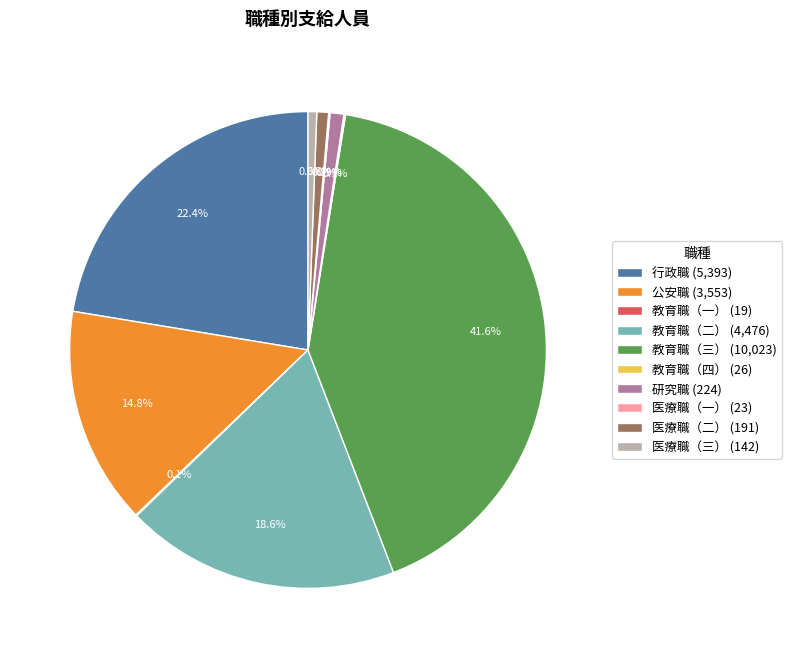

What percentage do 教育職（三） (10,023) and 教育職（二） (4,476) together represent?

60.2%